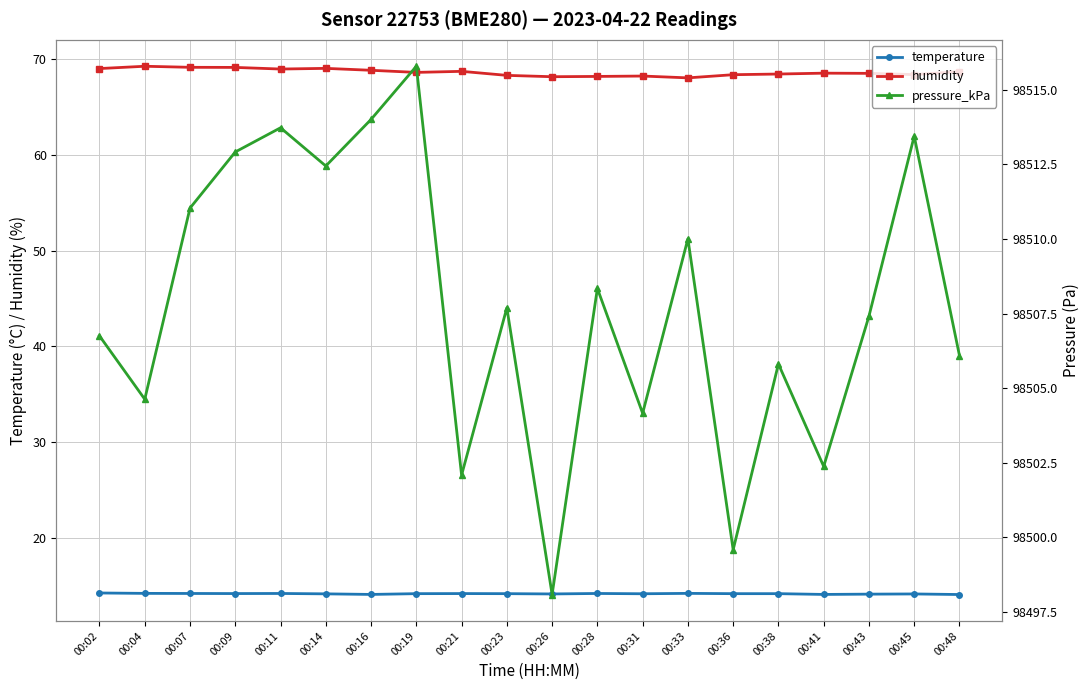

True or false: pressure_kPa and humidity cross at least once.

False